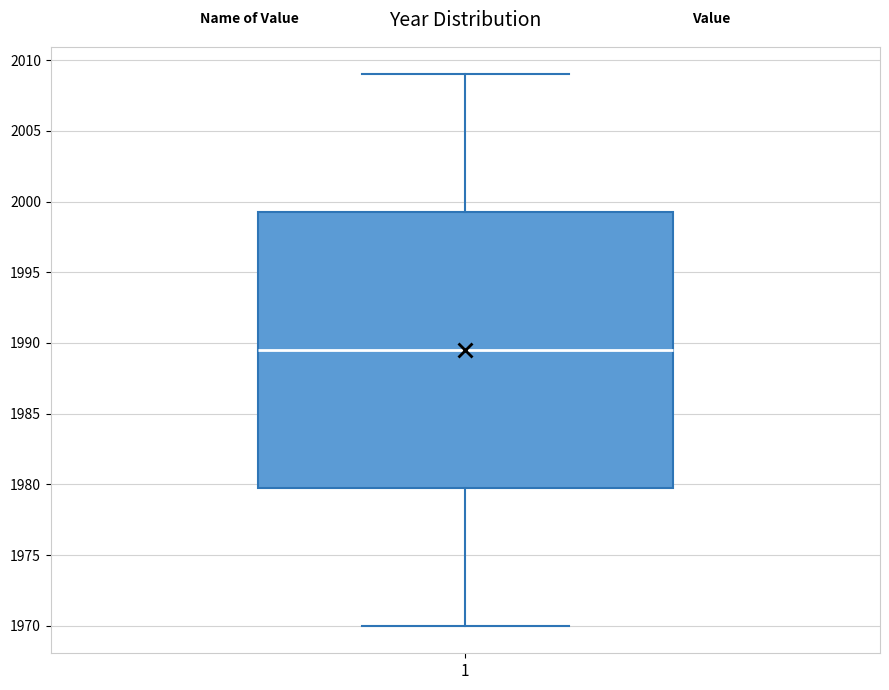

Where is the lower edge of the box at x = 1 on the y-axis? The values are not printed on the chart, so give them approximately, as read against the axis.

1980.0